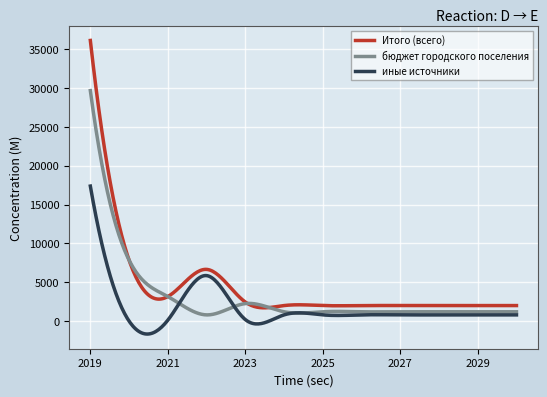

Rank the series by their maximum value, from lowest to highest.

иные источники, бюджет городского поселения, Итого (всего)